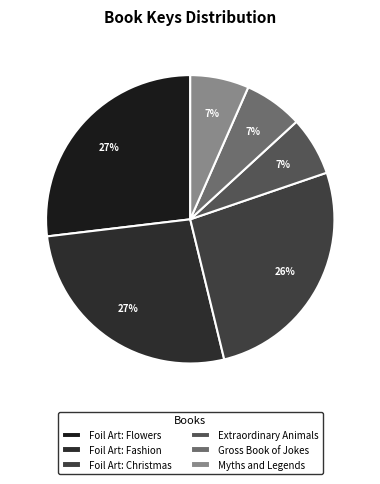

Which category has the biggest portion of the pie?

Foil Art: Fashion